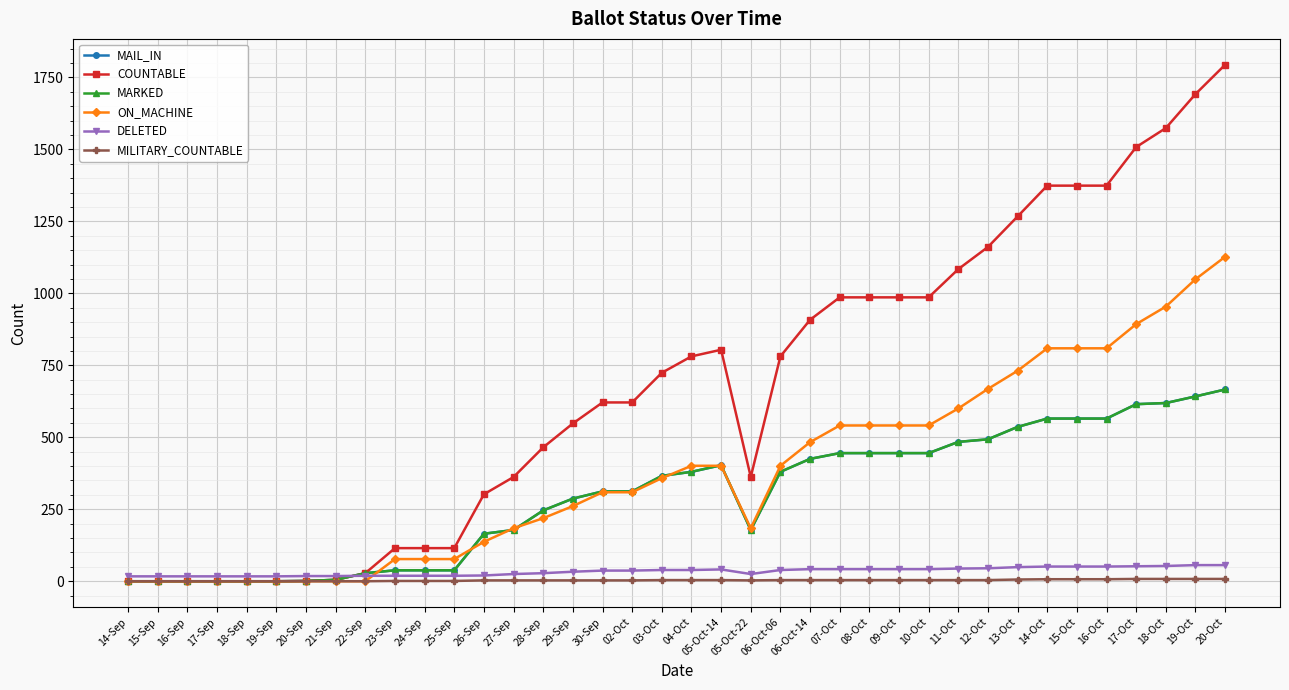

What is the label of the 16th point from the right?

06-Oct-06